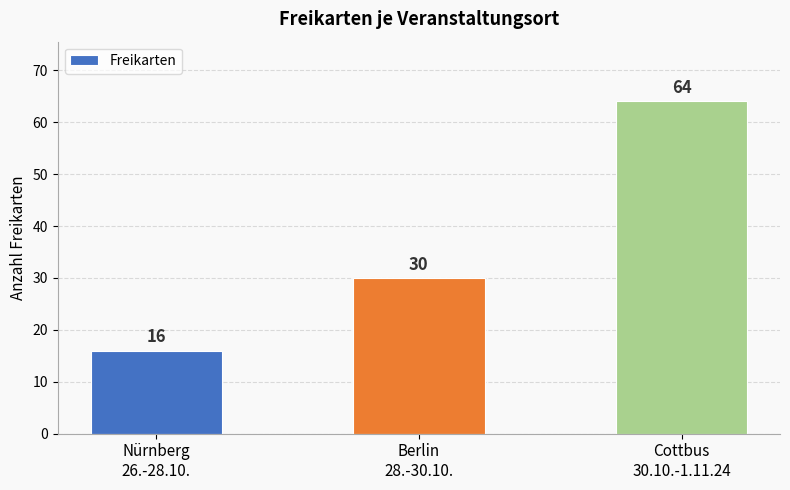

Reading left to right, extract all data points from this chart.

16	30	64